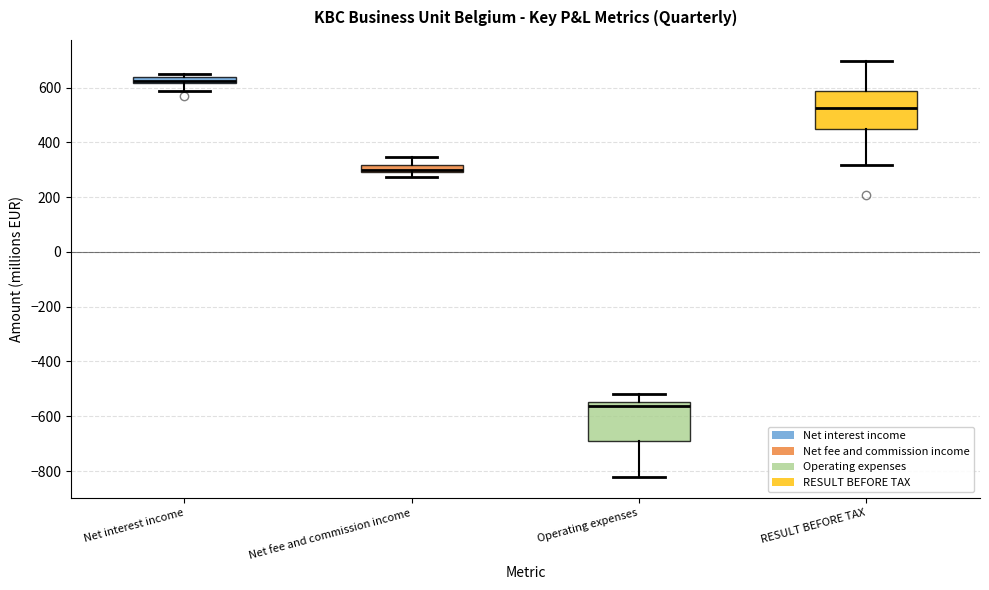

Which box's median line is the highest?

Net interest income